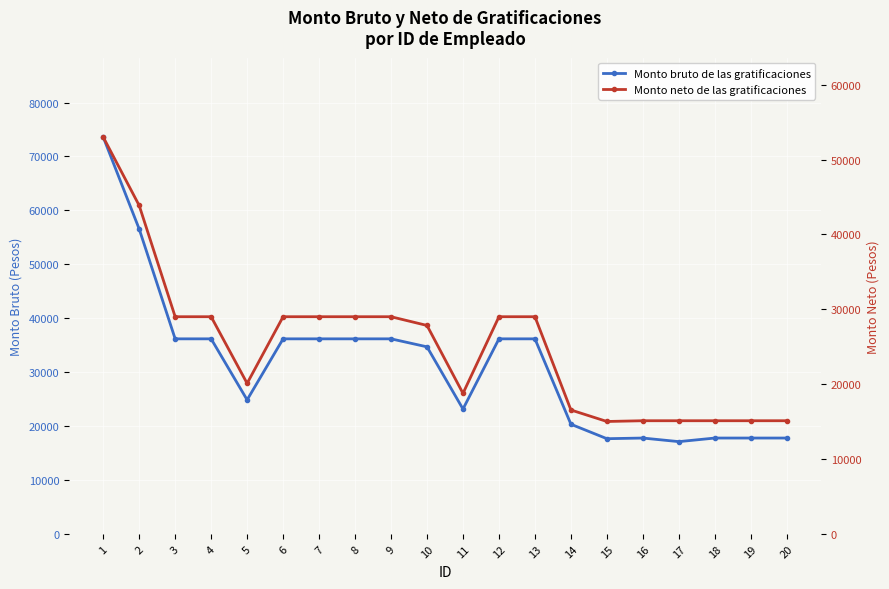

Which has a higher value, 14 or 4?

4